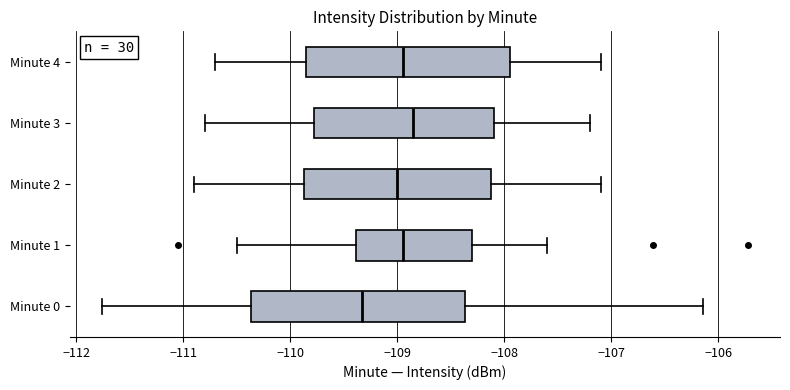

Where is the right edge of the box for Minute 4 on the x-axis? The values are not printed on the chart, so give them approximately, as read against the axis.

-107.9